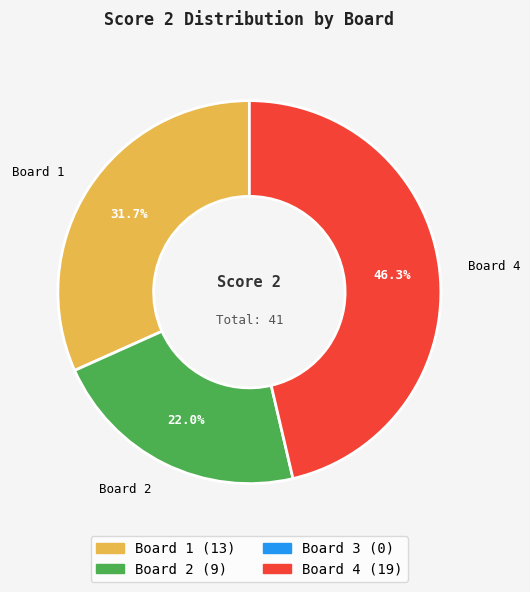

Which slice is the largest?

Board 4